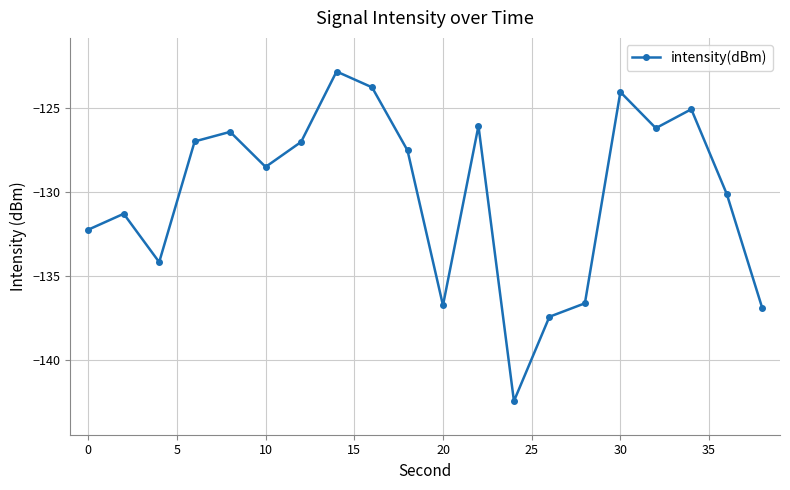

Does the chart display data point markers on the line(s)?

Yes